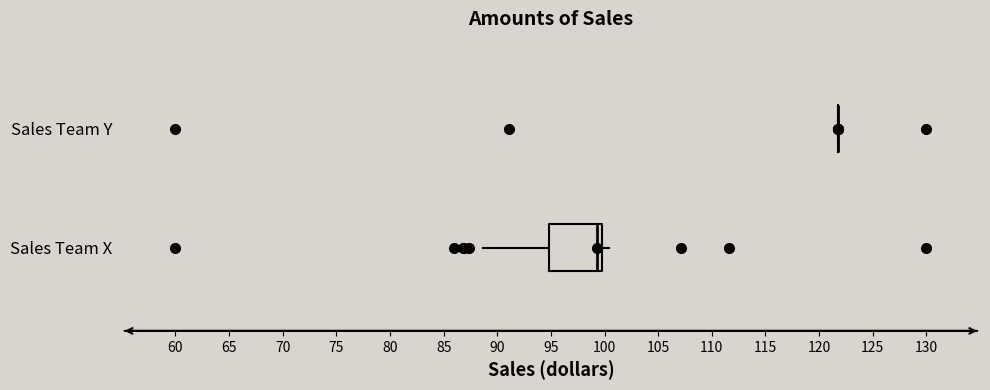

Reading bottom to top, read every box against the x-axis: the position of its median line, the range the box covers, and the ends of its whiskers. The values are not printed on the chart, so give them approximately, as read against the axis.

Sales Team X: median 99.5 (just left of the box's right edge), box 95.0 to 99.5, whiskers 88.5 to 100.5
Sales Team Y: box collapsed to a line at 122.0, whiskers 122.0 to 122.0